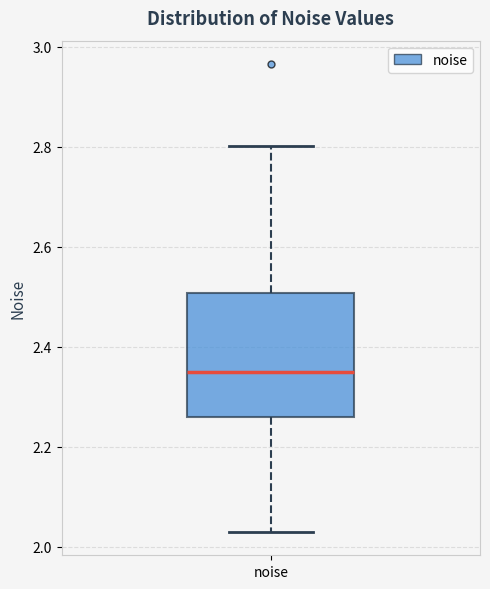

Transcribe this box plot: give where the median line is, the range the box spans, and where the two whiskers end, as read against the y-axis. The values are not printed on the chart, so give them approximately, as read against the axis.

median 2.34, box 2.26 to 2.50, whiskers 2.04 to 2.80